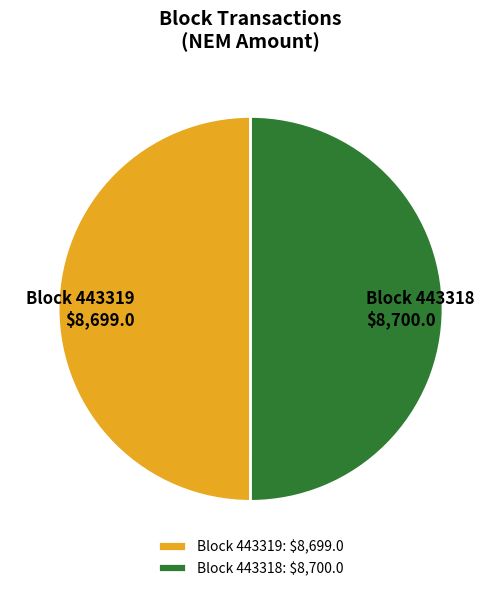

Is it true that Block 443318: $8,700.0 is 50% of the pie?

True